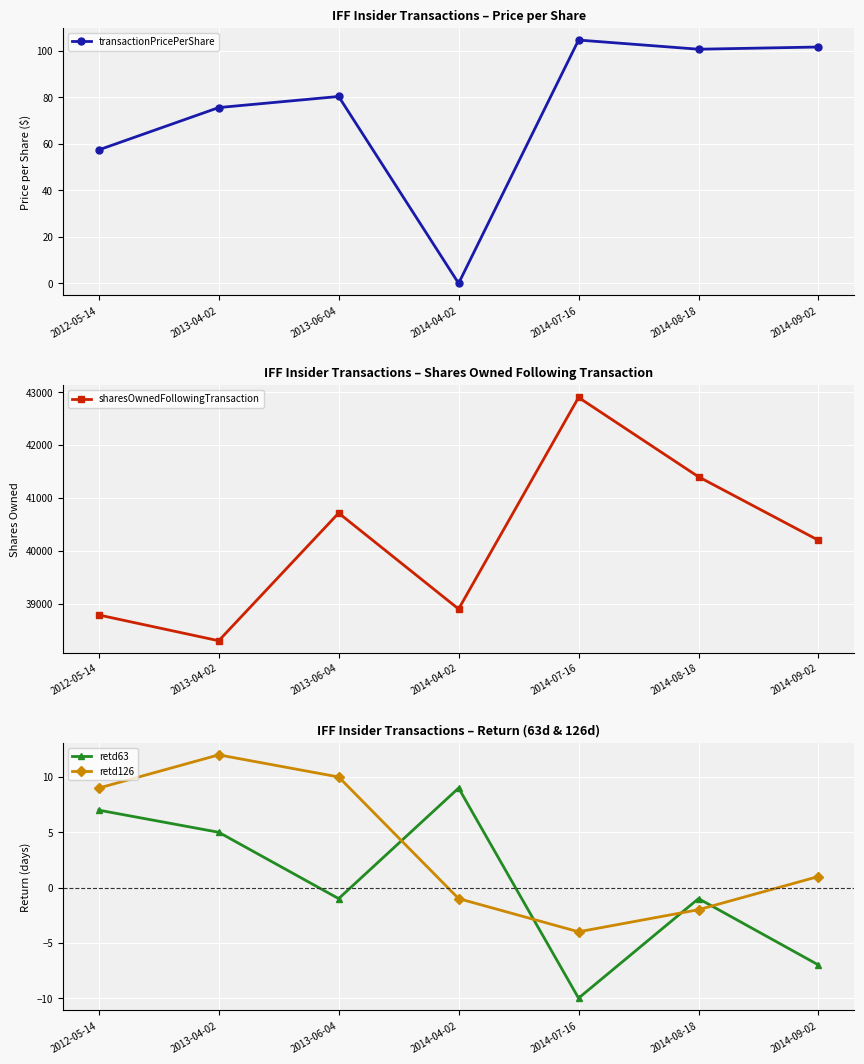

How many intersections are there between transactionPricePerShare and retd63?

2